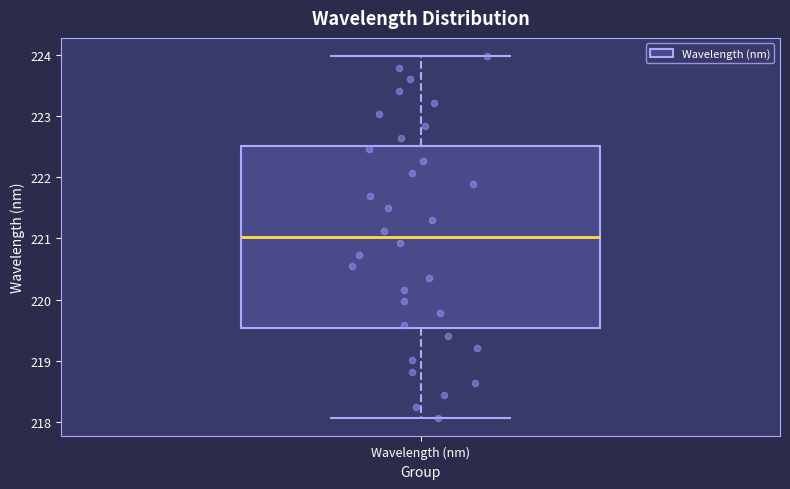

Read this box plot against the y-axis: the position of the median line, the range covered by the box, and the ends of both whiskers. The values are not printed on the chart, so give them approximately, as read against the axis.

median 221.0, box 219.5 to 222.5, whiskers 218.1 to 224.0